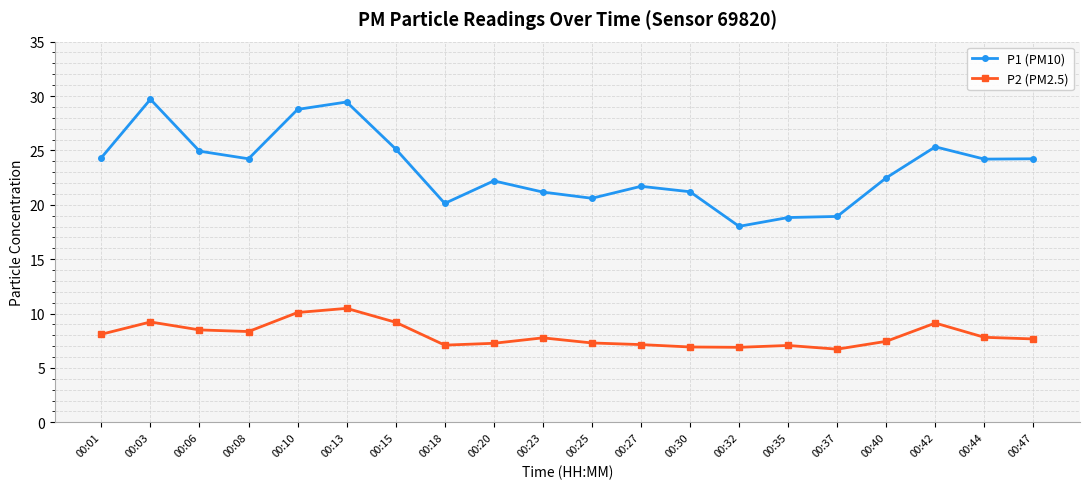

What is the greatest value displayed?

29.7